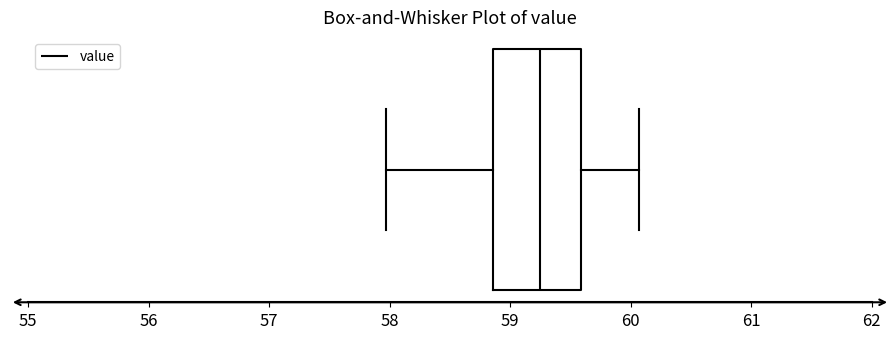

Read this box plot against the x-axis: the position of the median line, the range covered by the box, and the ends of both whiskers. The values are not printed on the chart, so give them approximately, as read against the axis.

median 59.3, box 58.9 to 59.6, whiskers 58.0 to 60.1